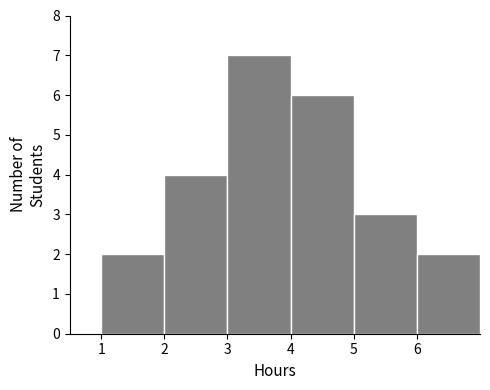

Which range on the x-axis has the tallest bar?

3 to 4